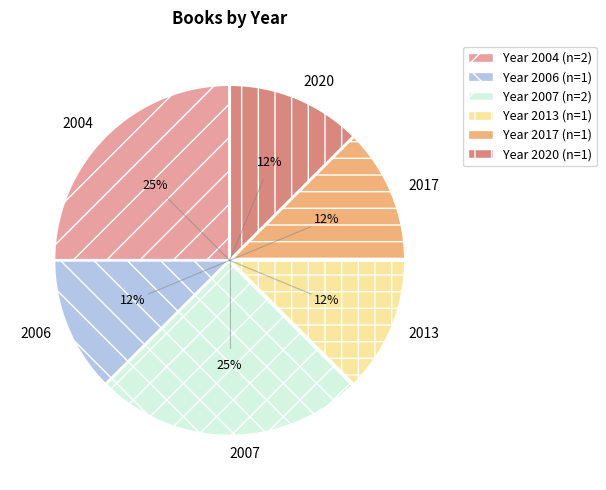

Count the number of slices in the pie.

6